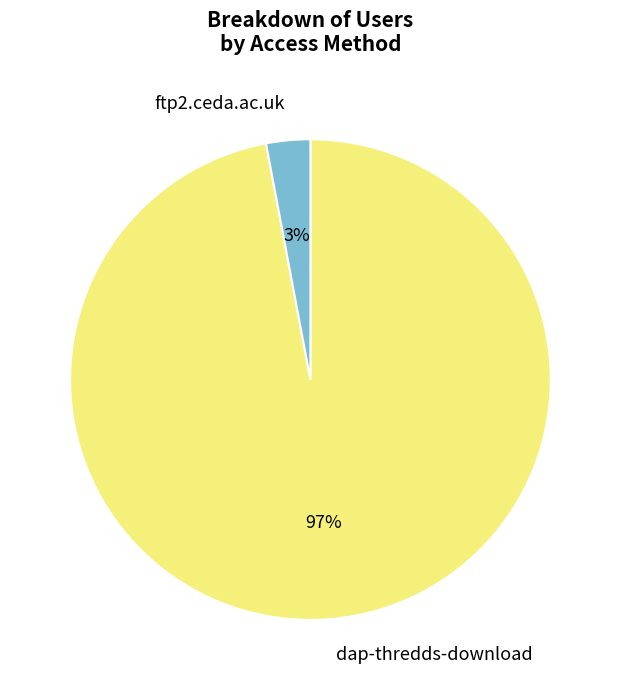

What percentage is the dap-thredds-download slice, to the nearest percent?

97%